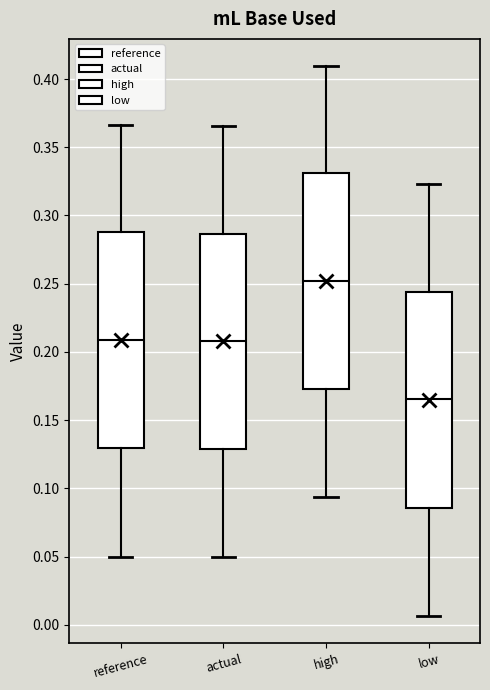

Which box's median line is the highest?

high